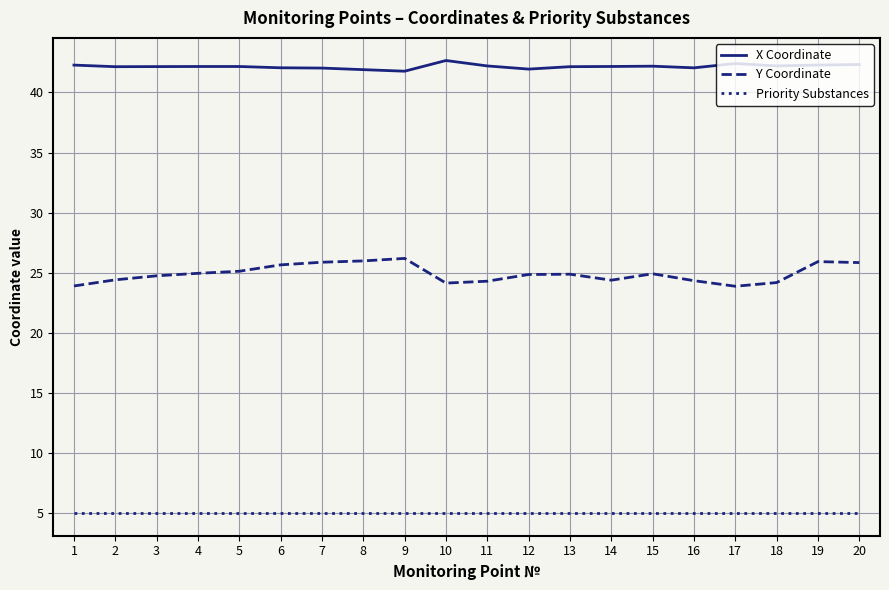

The value of Y Coordinate at 11 is 35.8. True or false?

False